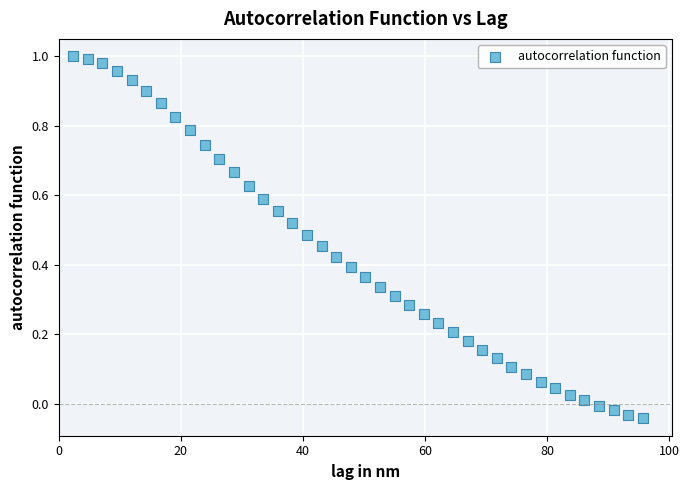

What is the range of X values (max minus min)?

93.3